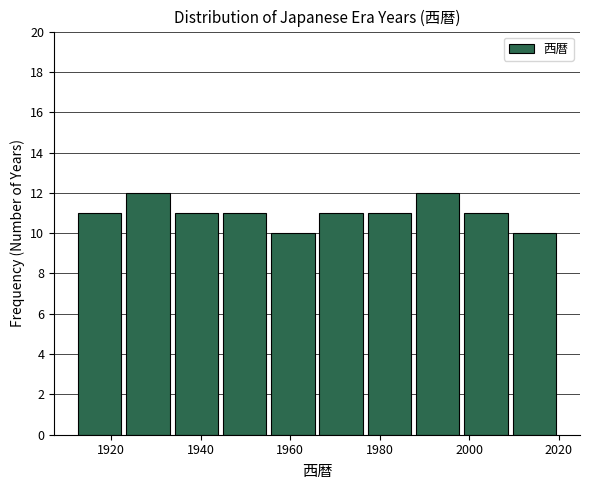

Reading left to right, transcribe this chart: for each bar, give the range it covers on the x-axis and its height. Neither the bar edges nor the heights are printed on the chart, so give them approximately, as read against the axes.

1912.0 to 1922.8: 11
1922.8 to 1933.6: 12
1933.6 to 1944.4: 11
1944.4 to 1955.2: 11
1955.2 to 1966.0: 10
1966.0 to 1976.8: 11
1976.8 to 1987.6: 11
1987.6 to 1998.4: 12
1998.4 to 2009.2: 11
2009.2 to 2020.0: 10